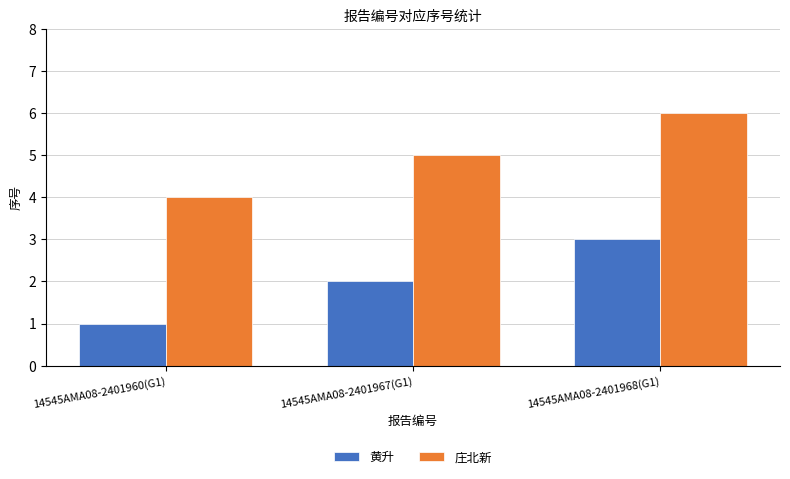

Reading right to left, what are all the values shown in this chart?

黄升: 14545AMA08-2401968(G1)=3	14545AMA08-2401967(G1)=2	14545AMA08-2401960(G1)=1
庄北新: 14545AMA08-2401968(G1)=6	14545AMA08-2401967(G1)=5	14545AMA08-2401960(G1)=4